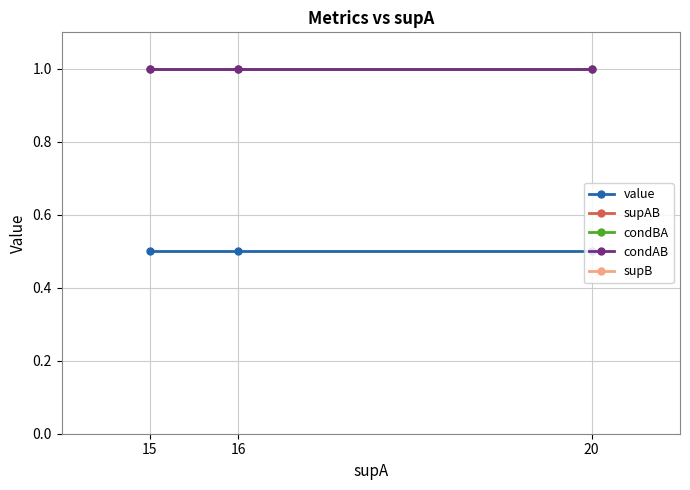

Is the value of value at 20 greater than the value of supB at 15?

No